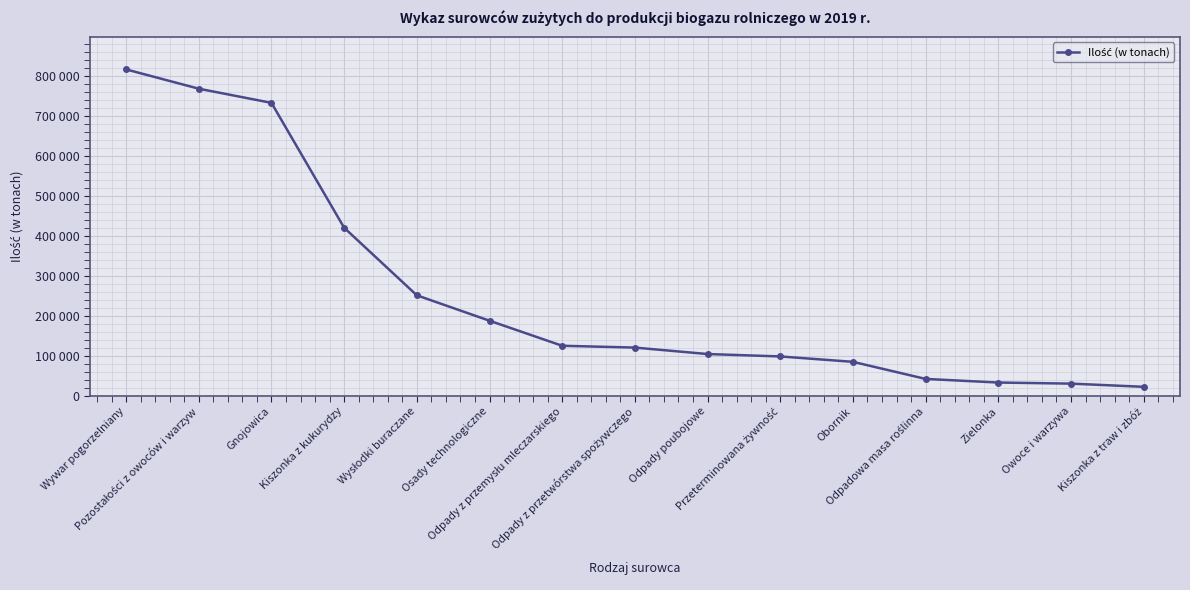

List the labels in order of value, smallest first.

Kiszonka z traw i zbóż, Owoce i warzywa, Zielonka, Odpadowa masa roślinna, Obornik, Przeterminowana żywność, Odpady poubojowe, Odpady z przetwórstwa spożywczego, Odpady z przemysłu mleczarskiego, Osady technologiczne, Wysłodki buraczane, Kiszonka z kukurydzy, Gnojowica, Pozostałości z owoców i warzyw, Wywar pogorzelniany